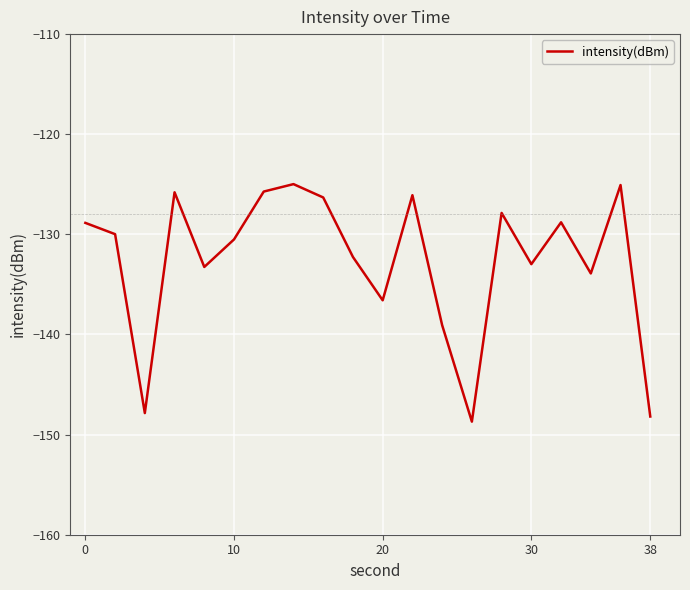

What is the difference between the maximum and minimum values?

23.7